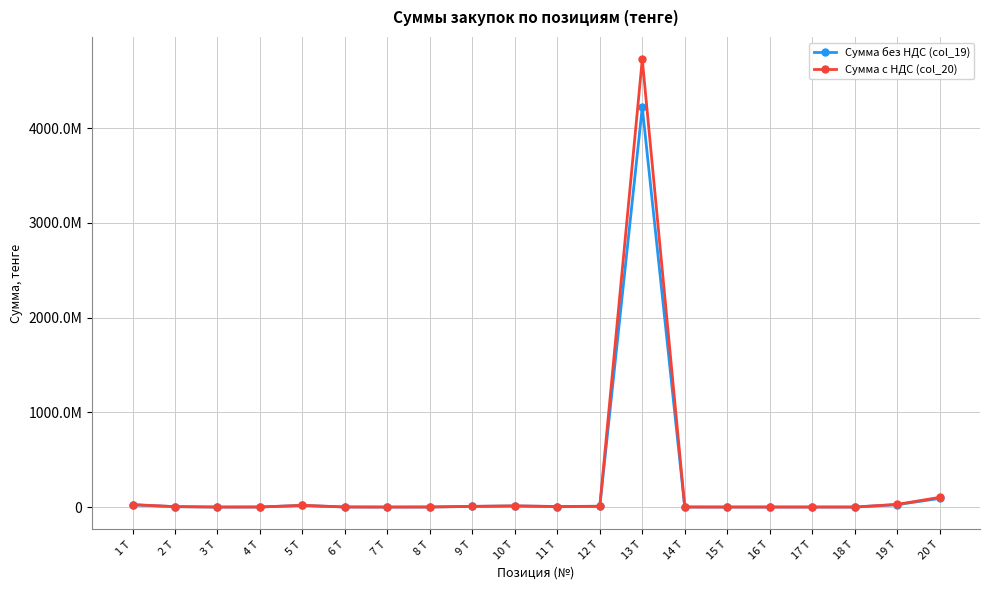

What is the smallest value displayed?

8080.0